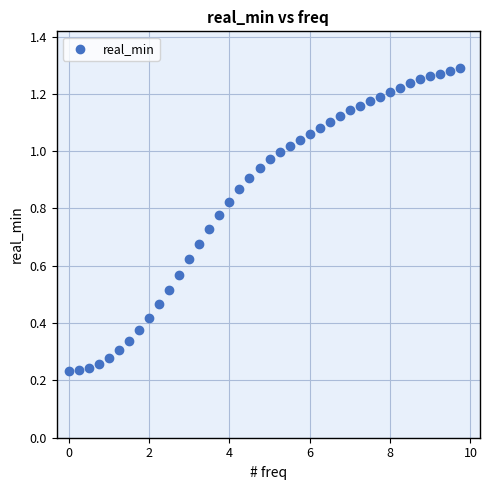

What is the range of X values (max minus min)?

9.8